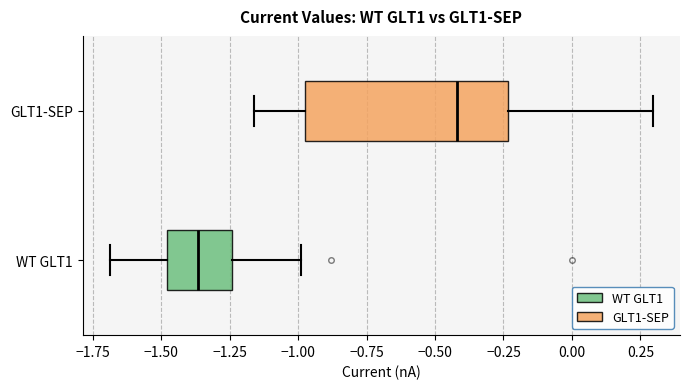

Reading bottom to top, transcribe this box plot: for each box, give where its median line is, the range the box spans, and where its two whiskers end, as read against the x-axis. The values are not printed on the chart, so give them approximately, as read against the axis.

WT GLT1: median -1.35, box -1.50 to -1.25, whiskers -1.70 to -1.00
GLT1-SEP: median -0.40, box -0.95 to -0.25, whiskers -1.15 to 0.30